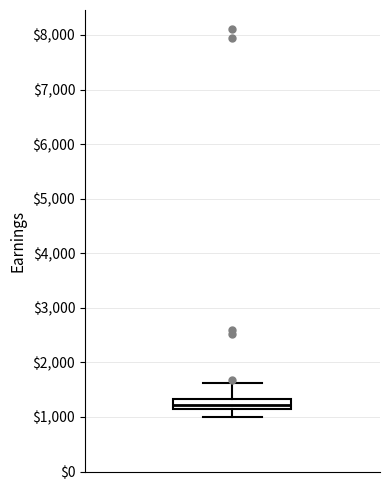

Transcribe this box plot: give where the median line is, the range the box spans, and where the two whiskers end, as read against the y-axis. The values are not printed on the chart, so give them approximately, as read against the axis.

median 1200, box 1100 to 1300, whiskers 1000 to 1600